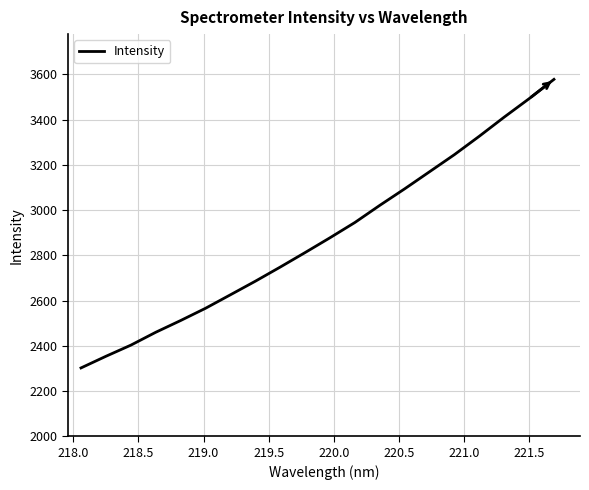

What is the maximum value shown in the chart?

3577.4